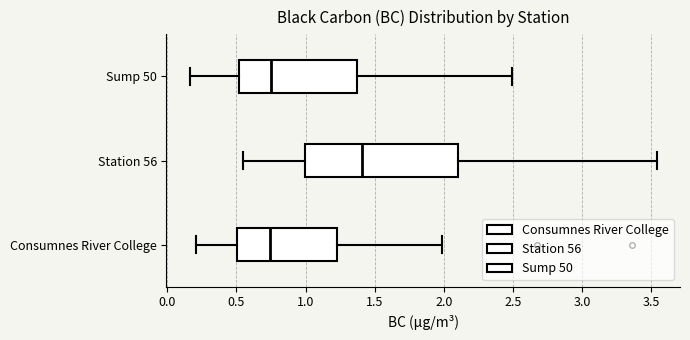

Reading bottom to top, transcribe this box plot: for each box, give where its median line is, the range the box spans, and where its two whiskers end, as read against the x-axis. The values are not printed on the chart, so give them approximately, as read against the axis.

Consumnes River College: median 0.75, box 0.50 to 1.25, whiskers 0.20 to 2.00
Station 56: median 1.40, box 1.00 to 2.10, whiskers 0.55 to 3.55
Sump 50: median 0.75, box 0.50 to 1.35, whiskers 0.15 to 2.50